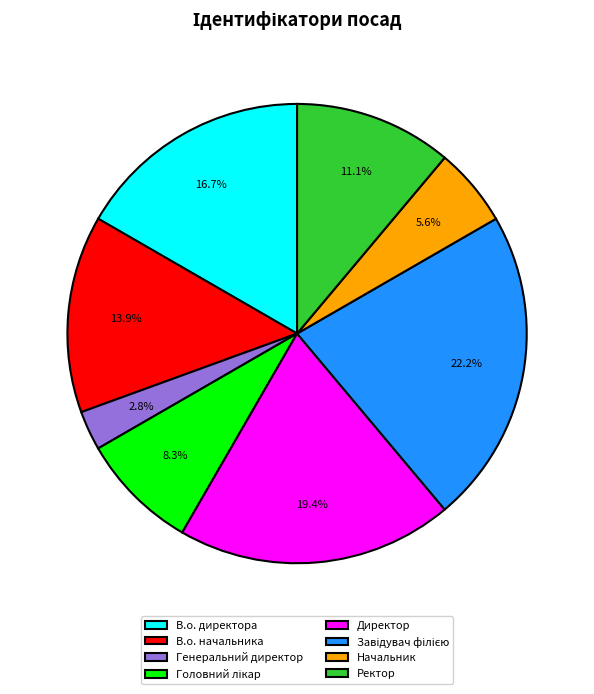

Is there a majority slice in this chart?

No